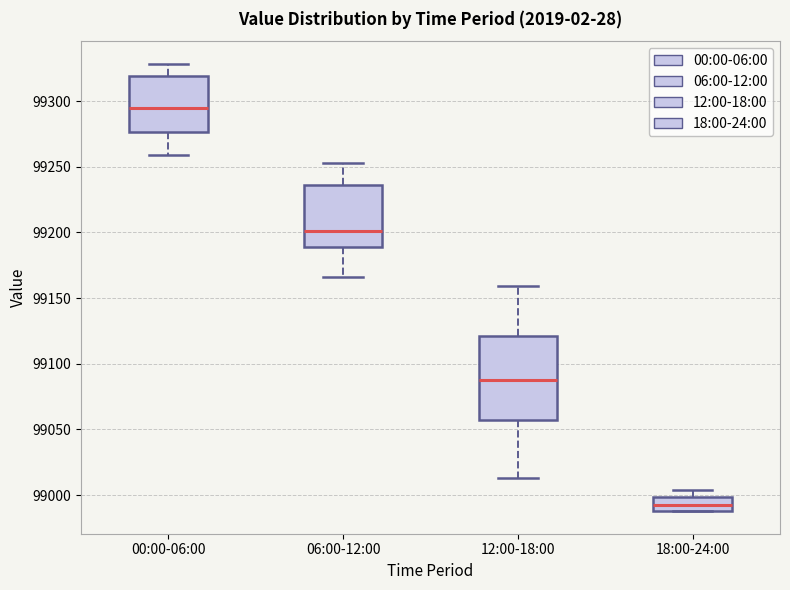

Which box's median line is the lowest?

18:00-24:00